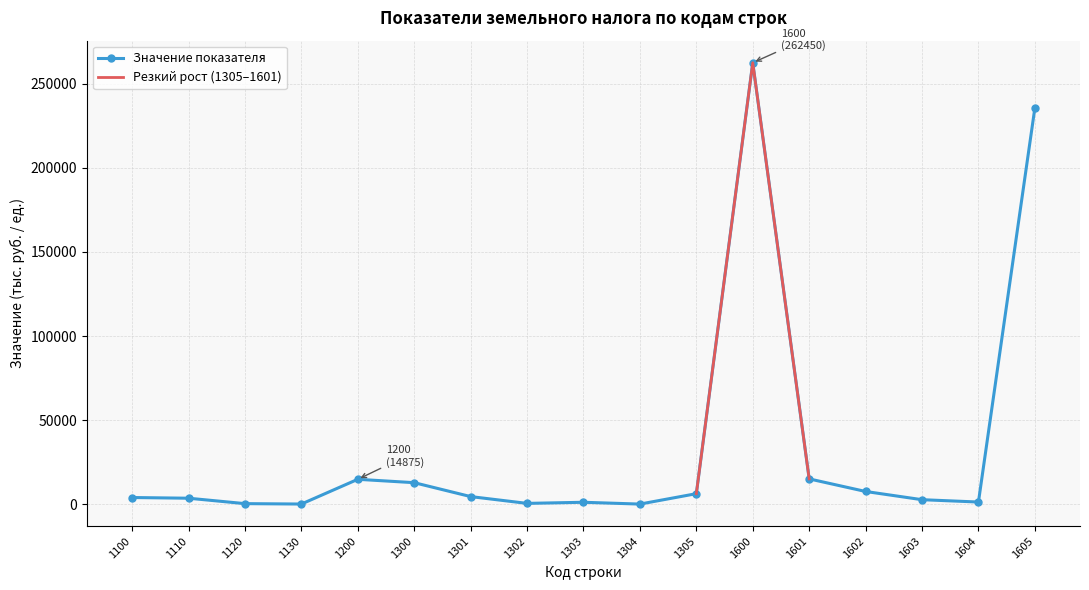

Count the number of values greater than 4047.

8